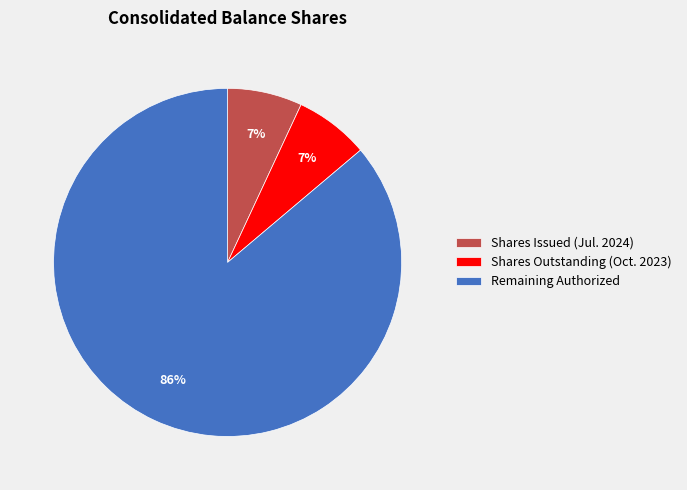

What is the largest slice in the pie chart?

Remaining Authorized